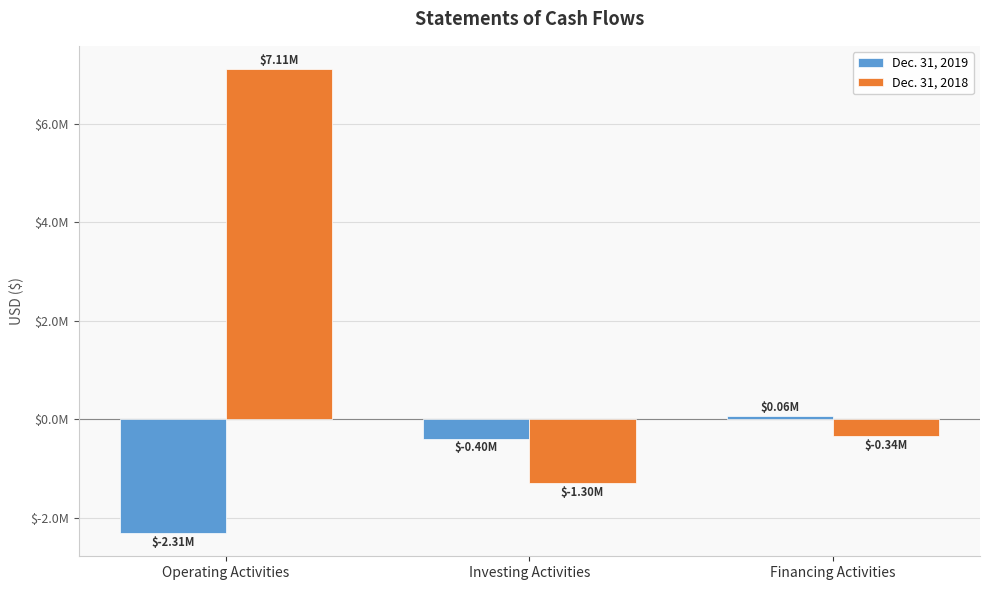

At which category is the sum across all series the highest?

Operating Activities